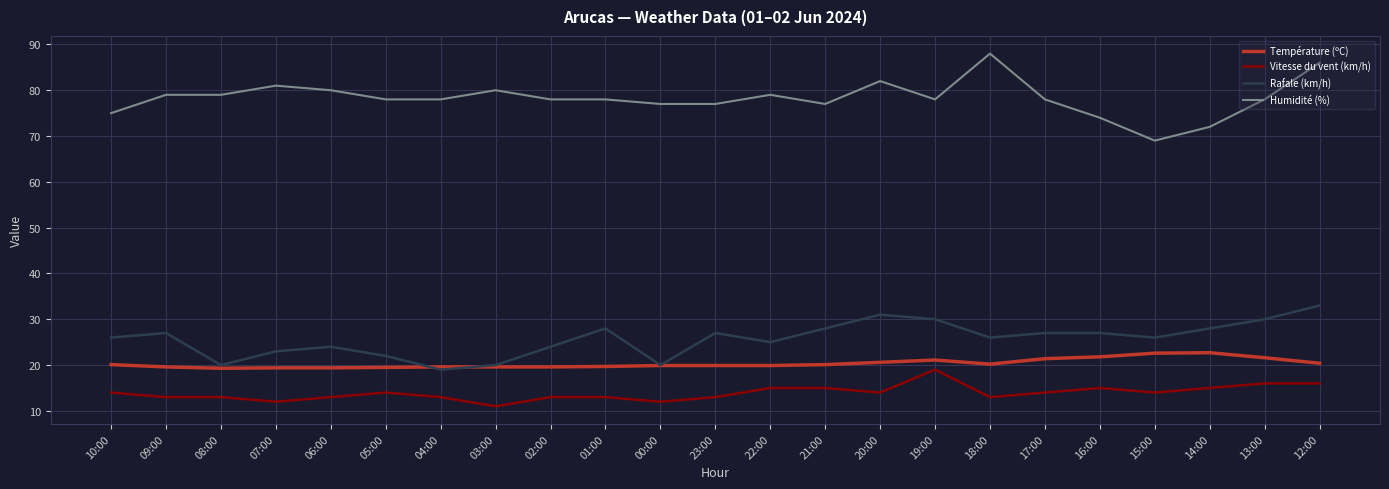

The Humidité (%) series shows 35.6 at 17:00. True or false?

False